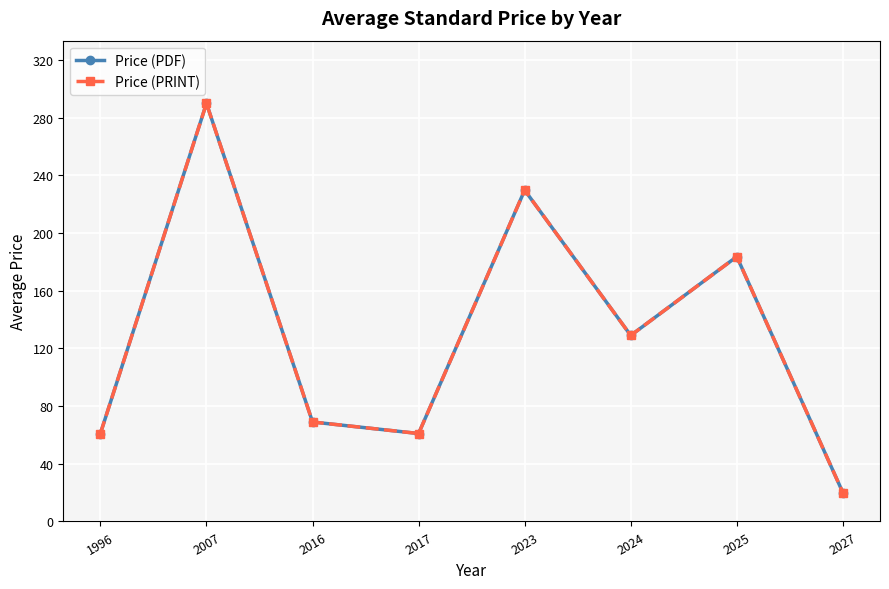

Reading left to right, transcribe all the data shown in this chart.

Price (PDF): 1996=61.0	2007=290.0	2016=69.0	2017=61.0	2023=229.8	2024=129.0	2025=183.7	2027=20.0
Price (PRINT): 1996=61.0	2007=290.0	2016=69.0	2017=61.0	2023=229.8	2024=129.0	2025=183.7	2027=20.0